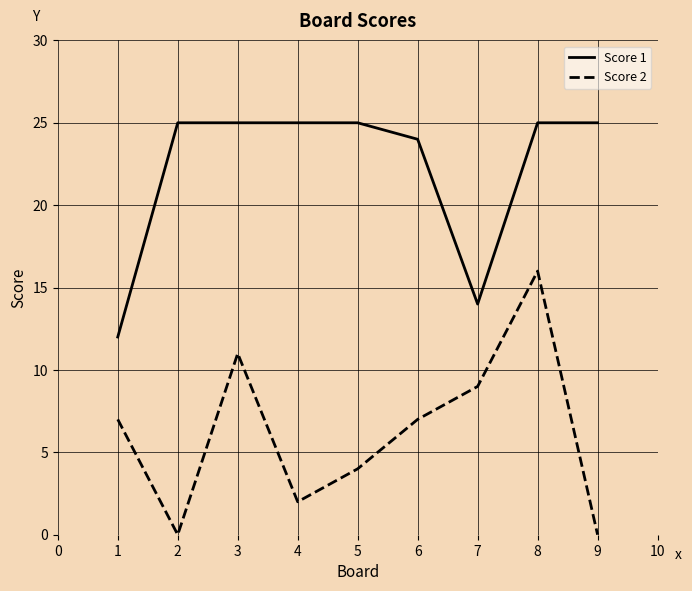

List the series in order of their overall mean, highest first.

Score 1, Score 2